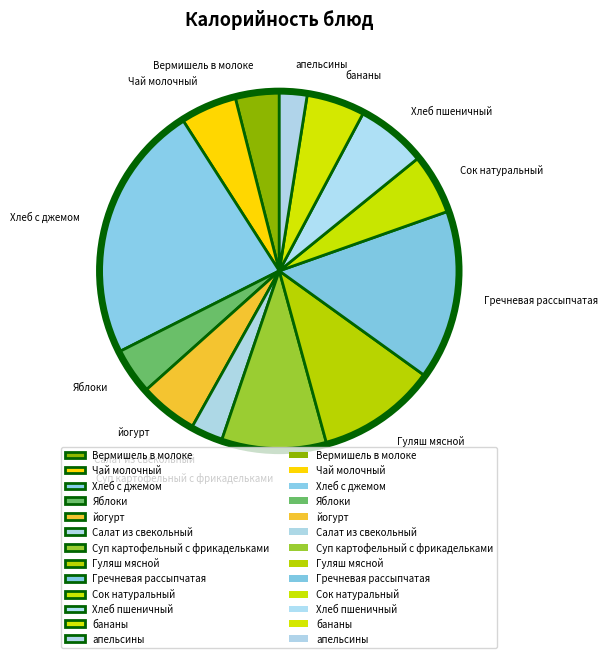

Does any single category account for the majority?

No